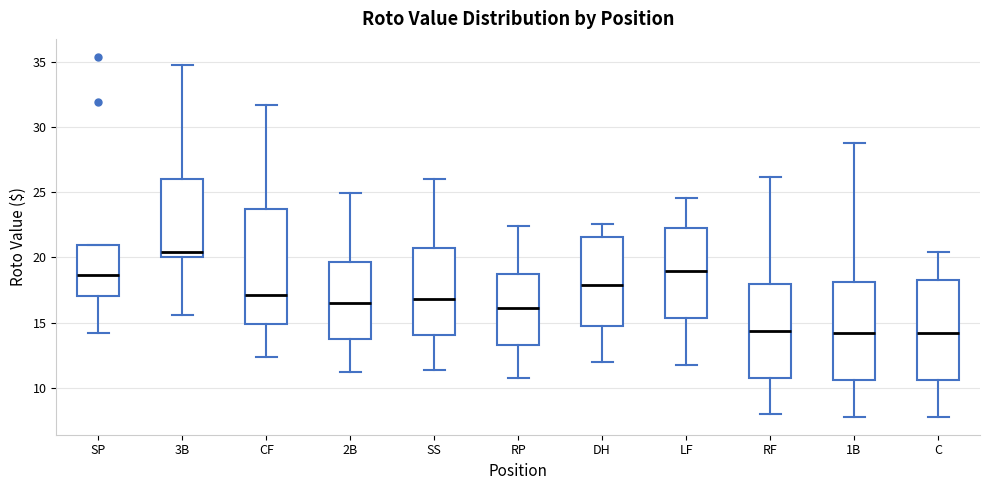

Reading left to right, transcribe this box plot: for each box, give where its median line is, the range the box spans, and where its two whiskers end, as read against the y-axis. The values are not printed on the chart, so give them approximately, as read against the axis.

SP: median 18.5, box 17.0 to 21.0, whiskers 14.0 to 21.0
3B: median 20.5, box 20.0 to 26.0, whiskers 15.5 to 34.5
CF: median 17.0, box 15.0 to 23.5, whiskers 12.5 to 31.5
2B: median 16.5, box 14.0 to 19.5, whiskers 11.0 to 25.0
SS: median 17.0, box 14.0 to 20.5, whiskers 11.5 to 26.0
RP: median 16.0, box 13.5 to 19.0, whiskers 11.0 to 22.5
DH: median 18.0, box 15.0 to 21.5, whiskers 12.0 to 22.5
LF: median 19.0, box 15.5 to 22.0, whiskers 12.0 to 24.5
RF: median 14.5, box 11.0 to 18.0, whiskers 8.0 to 26.0
1B: median 14.0, box 10.5 to 18.0, whiskers 8.0 to 29.0
C: median 14.0, box 10.5 to 18.5, whiskers 8.0 to 20.5